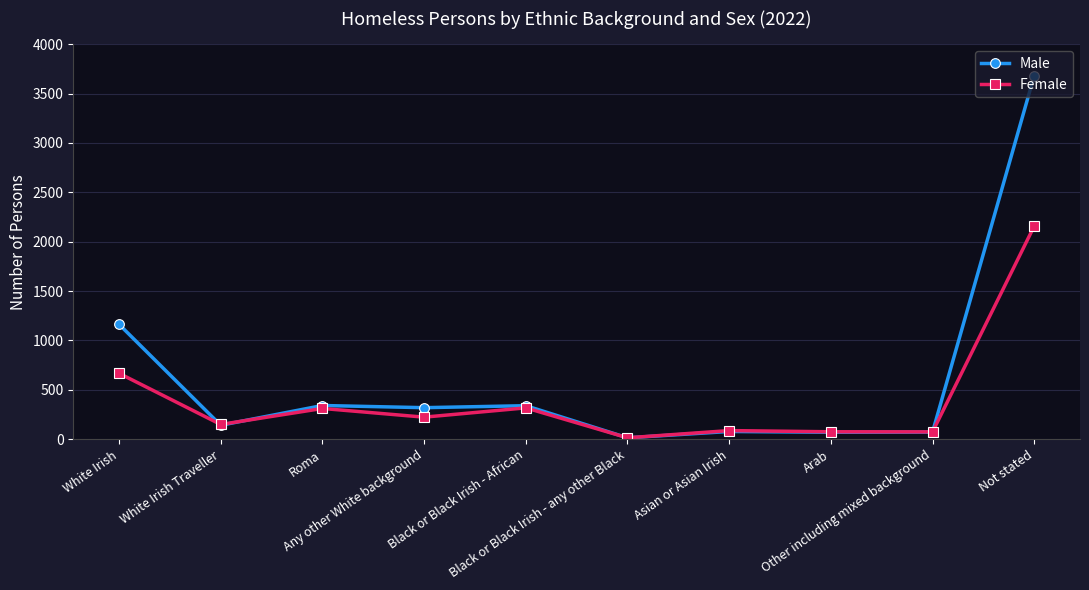

Which series has the largest total across all categories?

Male